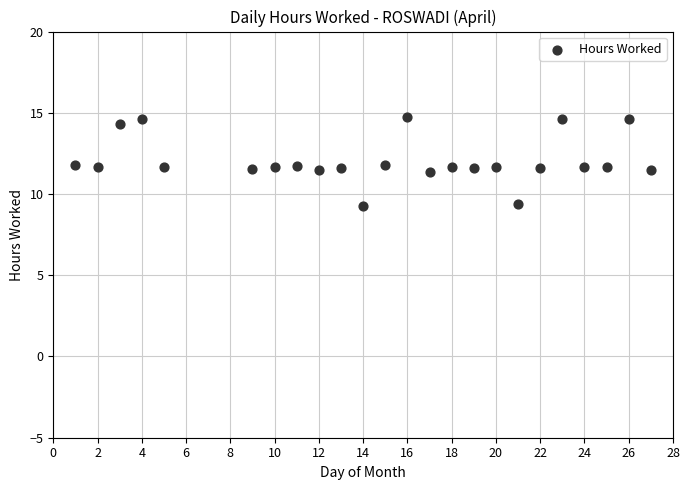

What is the range of X values (max minus min)?

26.0